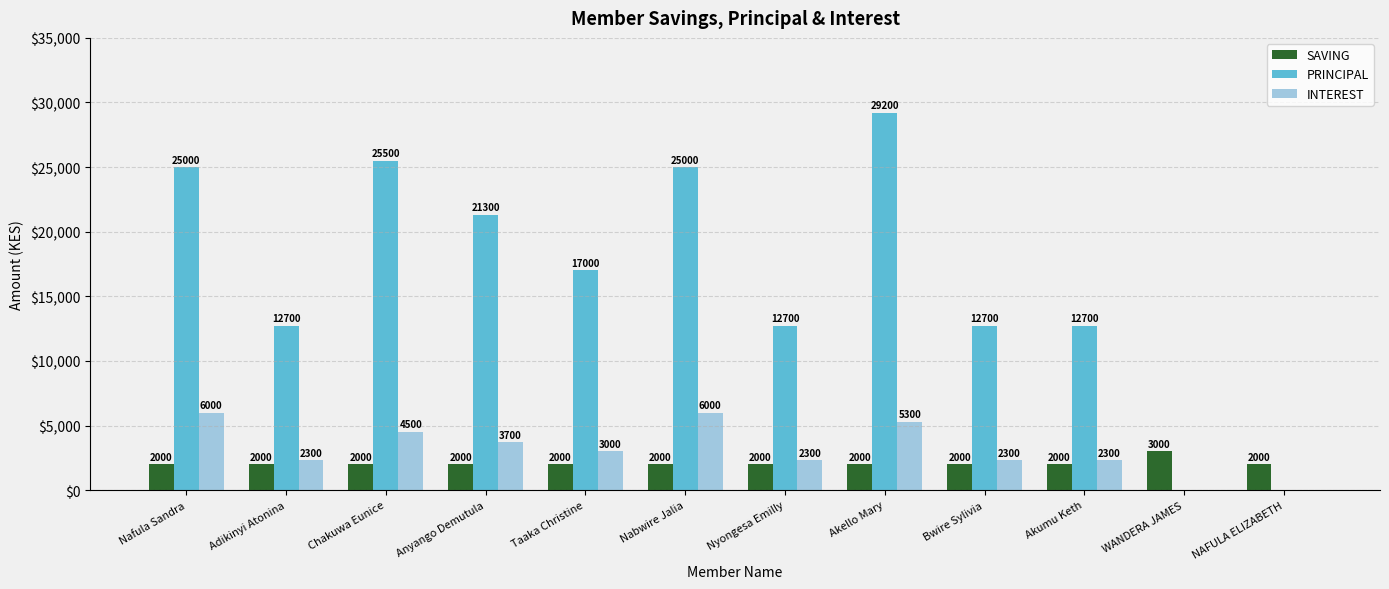

Where is INTEREST nearest to the value 3000?

Taaka Christine